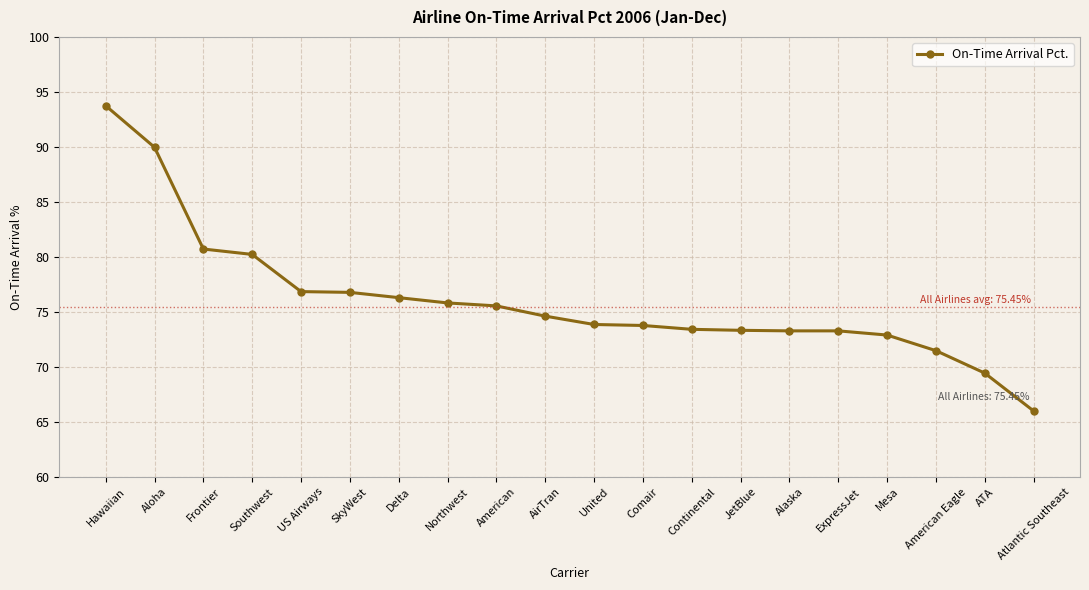

Read the value at JetBlue.

73.3